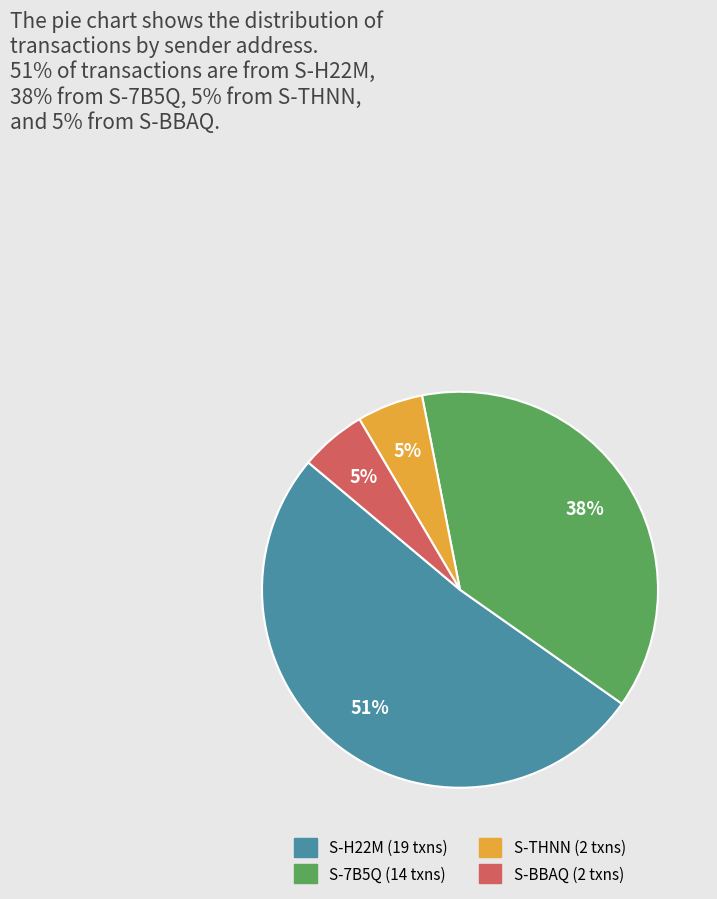

Is there a majority slice in this chart?

Yes